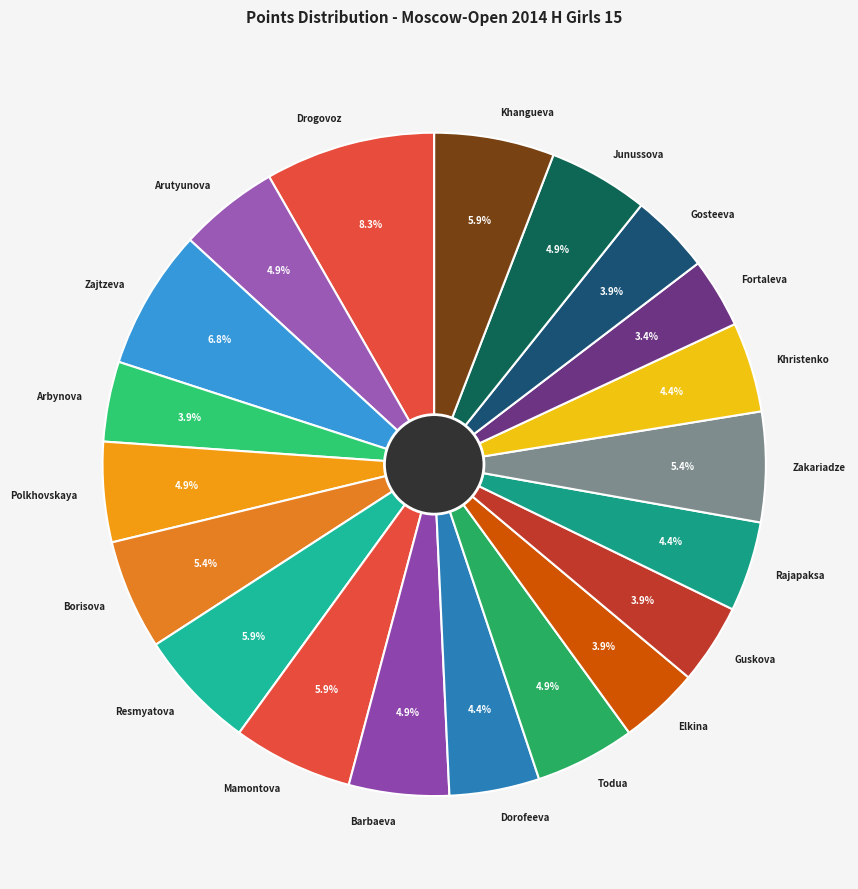

How many slices are in this pie chart?

20